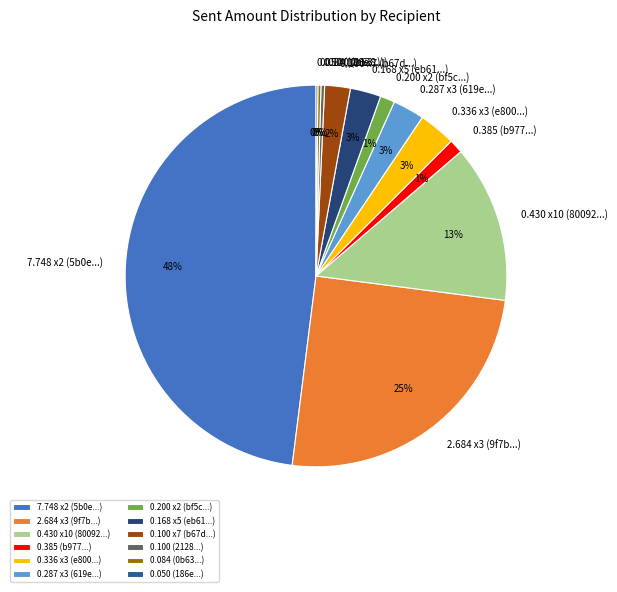

True or false: 0.100 x7 (b67d...) accounts for 2% of the total.

True